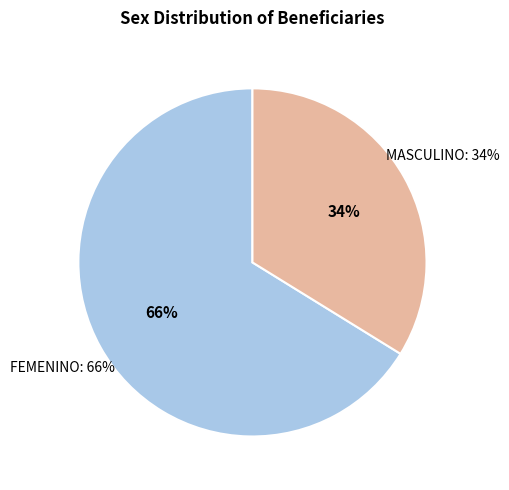

How many segments does this pie chart have?

2